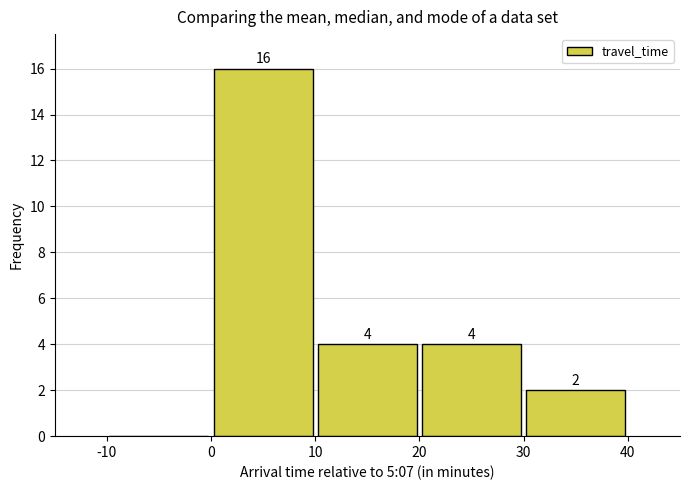

Which range on the x-axis has the tallest bar?

0 to 10